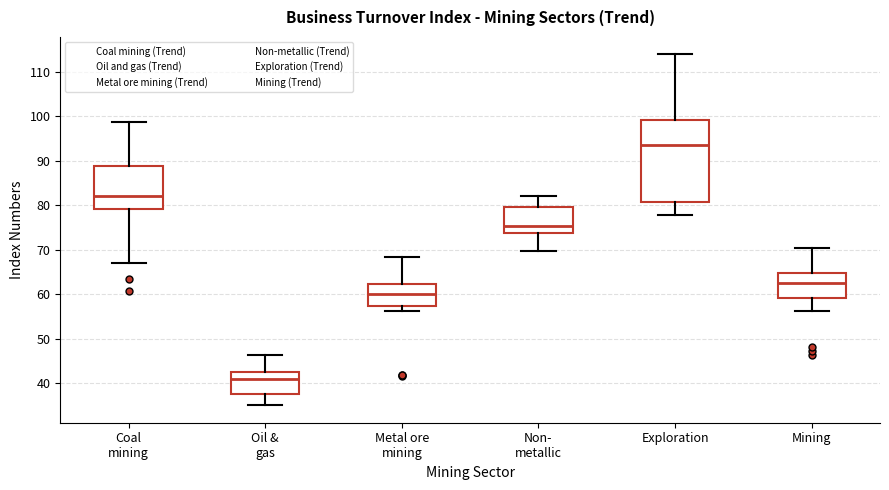

Which box has the highest median line?

Exploration